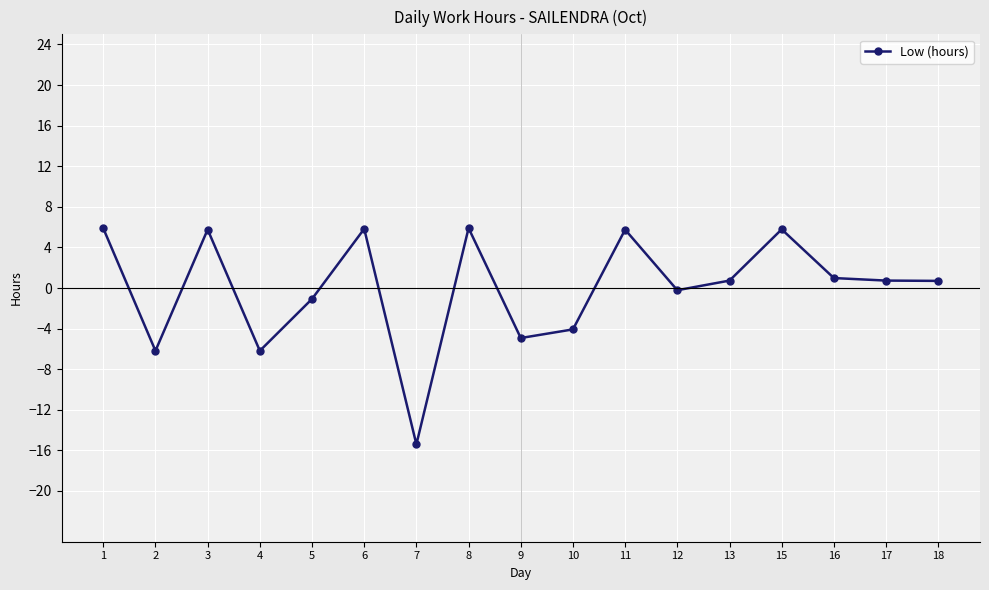

Is it true that the value at 9 is -8.4?

False